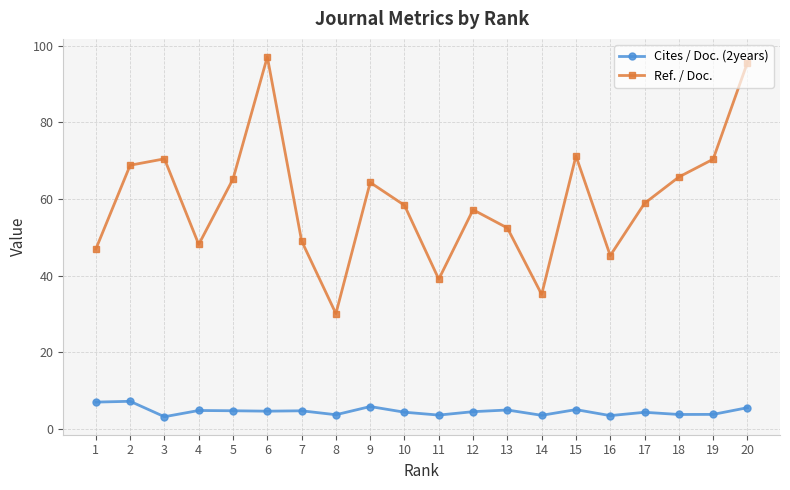

What are all the series names shown in the legend?

Cites / Doc. (2years), Ref. / Doc.